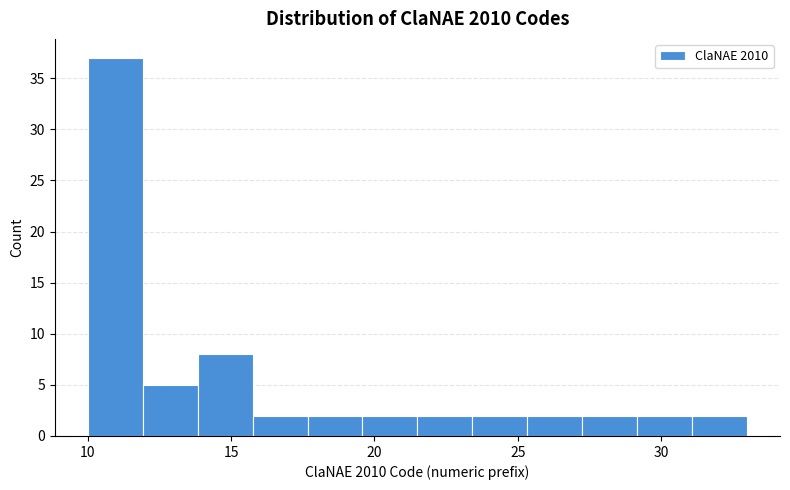

Read against the x-axis, roughly where is the centre of the tallest bar?

11.0